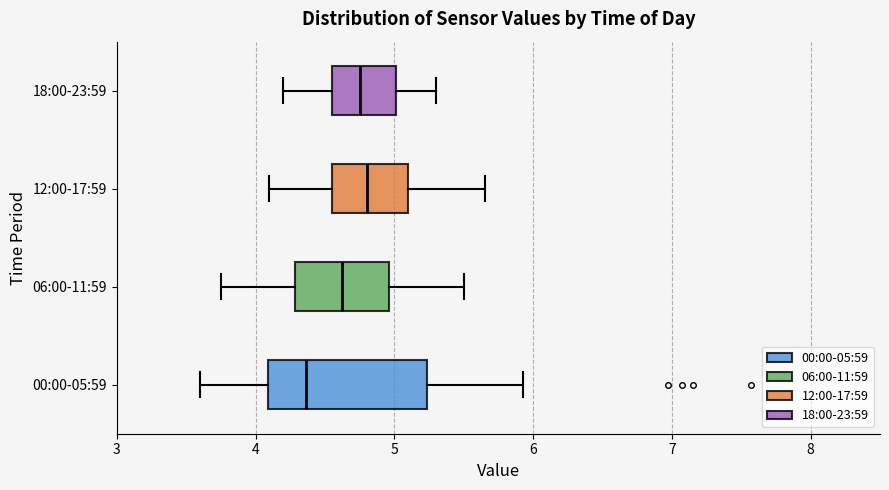

Which box's median line is the furthest to the left?

00:00-05:59